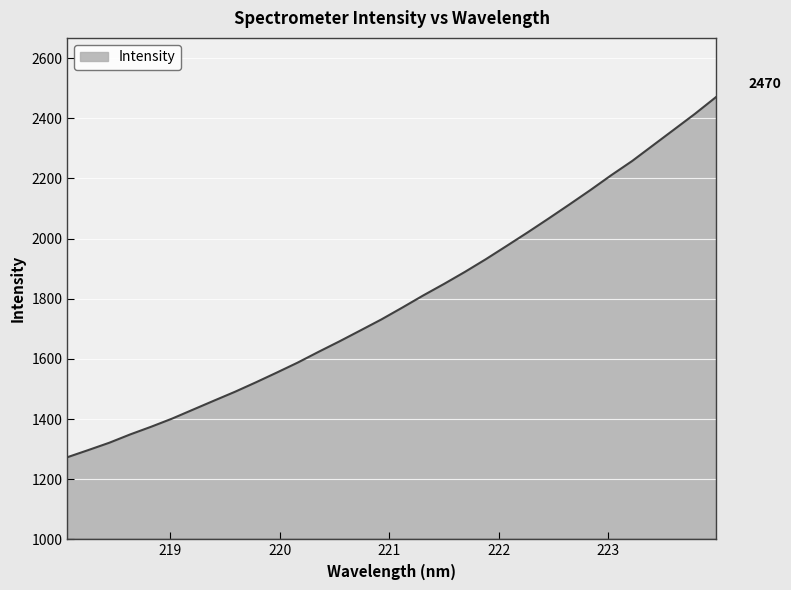

How many lines are shown in the chart?

1